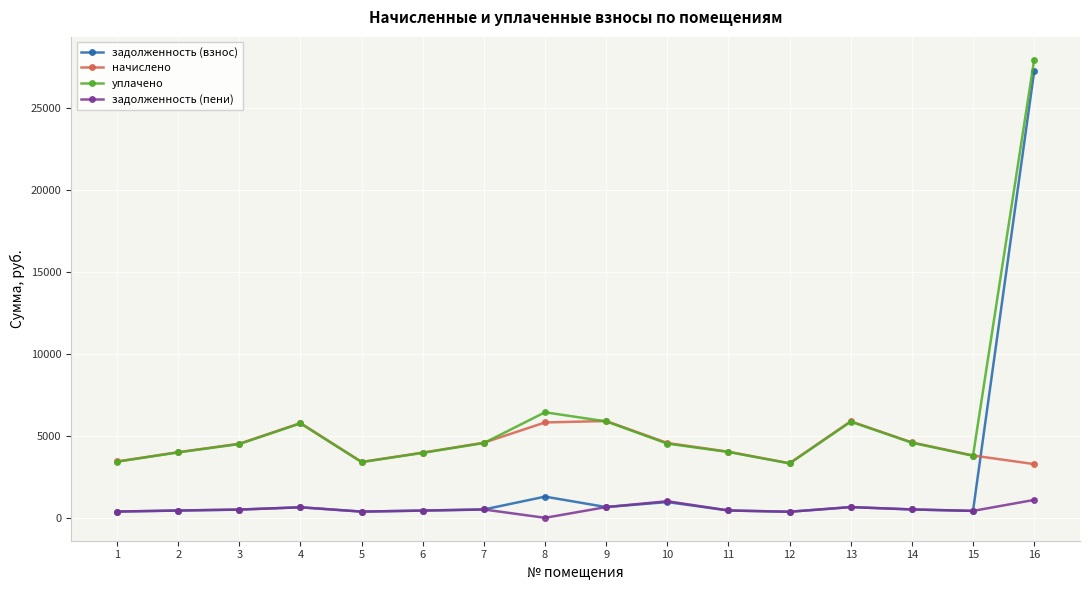

At which category is the sum across all series the highest?

16